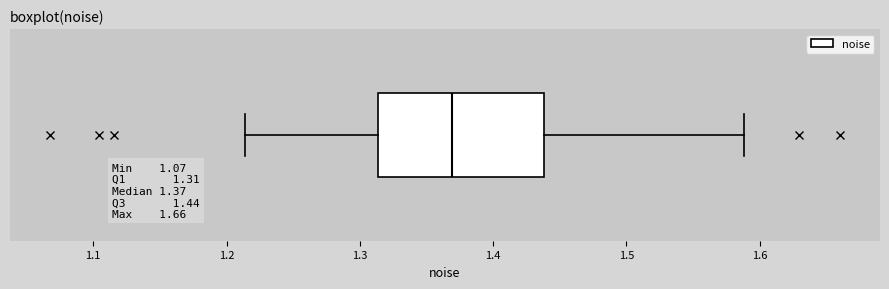

Read this box plot against the x-axis: the position of the median line, the range covered by the box, and the ends of both whiskers. The values are not printed on the chart, so give them approximately, as read against the axis.

median 1.37, box 1.31 to 1.44, whiskers 1.21 to 1.59